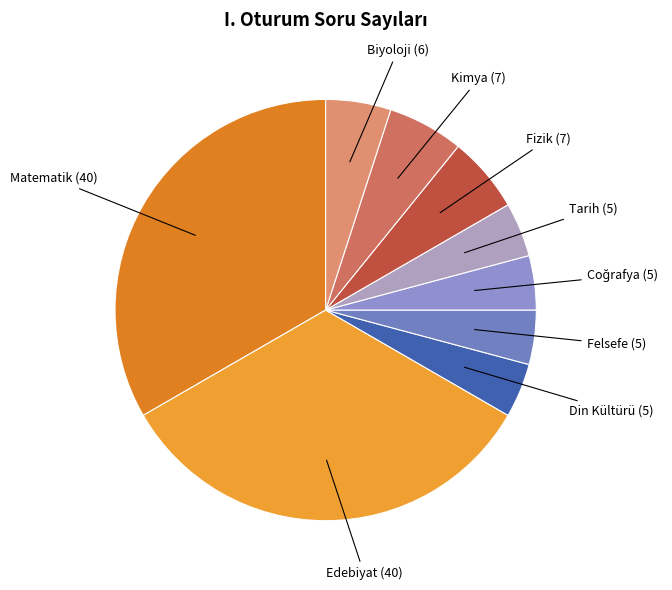

Is there a majority slice in this chart?

No